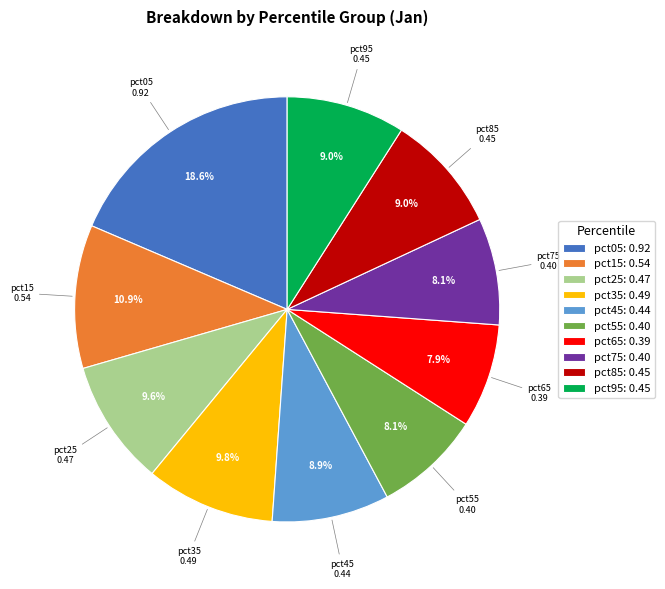

To the nearest percent, what percentage of the pie is pct85?

9%